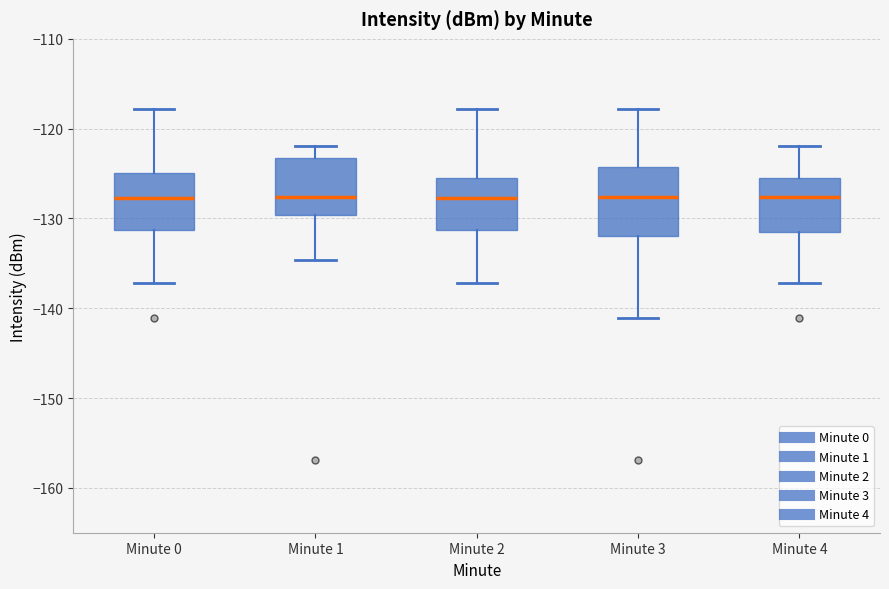

Reading left to right, transcribe this box plot: for each box, give where its median line is, the range the box spans, and where its two whiskers end, as read against the y-axis. The values are not printed on the chart, so give them approximately, as read against the axis.

Minute 0: median -128, box -131 to -125, whiskers -137 to -118
Minute 1: median -128, box -130 to -123, whiskers -135 to -122
Minute 2: median -128, box -131 to -126, whiskers -137 to -118
Minute 3: median -128, box -132 to -124, whiskers -141 to -118
Minute 4: median -128, box -131 to -126, whiskers -137 to -122